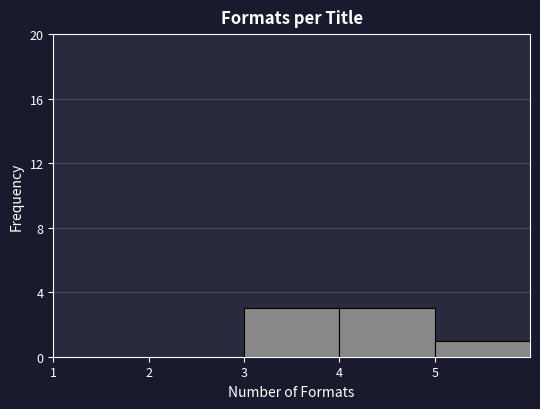

How tall is the bar that spans 4 to 5 on the x-axis? The values are not printed on the chart, so give them approximately, as read against the axis.

3